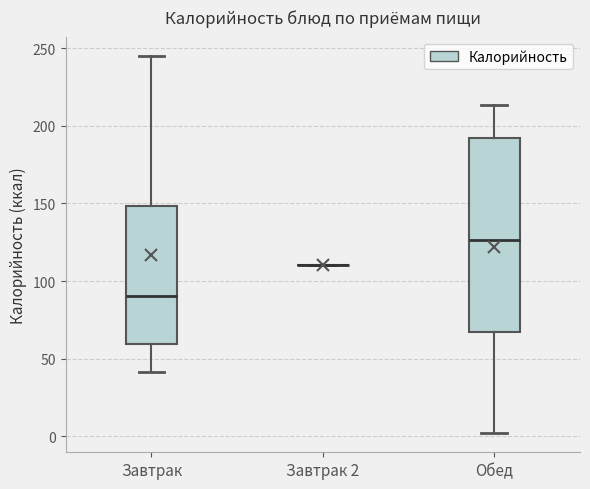

Comparing the boxes themselves (not the whiskers), which one is the tallest?

Обед